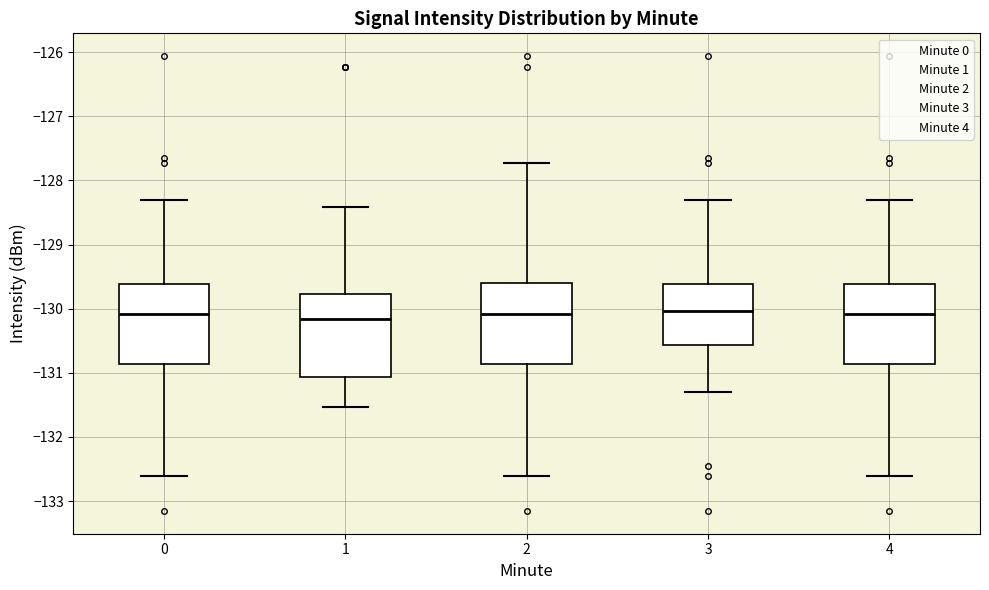

Reading left to right, transcribe this box plot: for each box, give where its median line is, the range the box spans, and where its two whiskers end, as read against the y-axis. The values are not printed on the chart, so give them approximately, as read against the axis.

0: median -130.1, box -130.9 to -129.6, whiskers -132.6 to -128.3
1: median -130.2, box -131.1 to -129.8, whiskers -131.5 to -128.4
2: median -130.1, box -130.9 to -129.6, whiskers -132.6 to -127.7
3: median -130.0, box -130.6 to -129.6, whiskers -131.3 to -128.3
4: median -130.1, box -130.9 to -129.6, whiskers -132.6 to -128.3